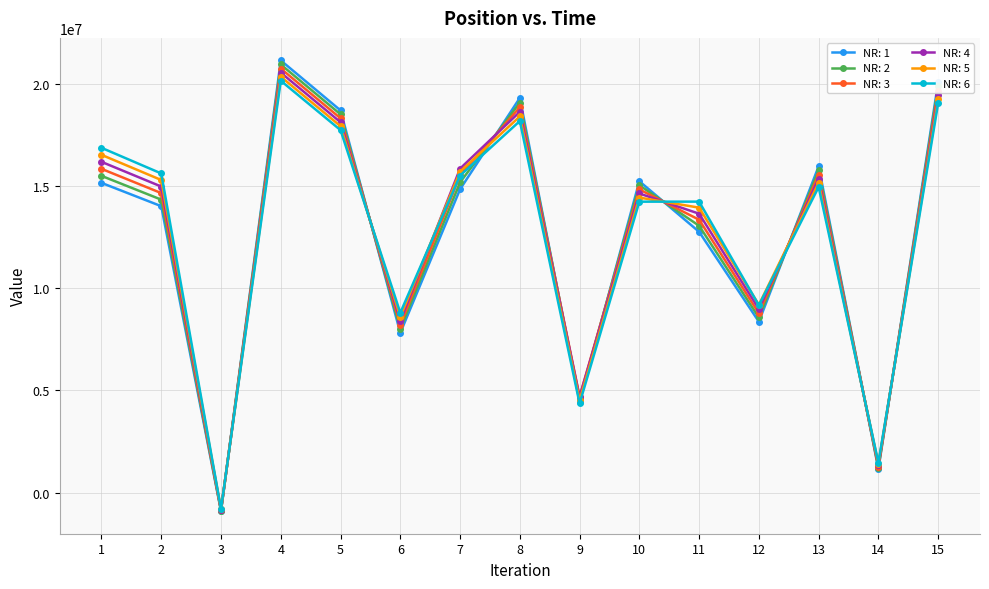

True or false: NR: 6 and NR: 3 cross at least once.

True